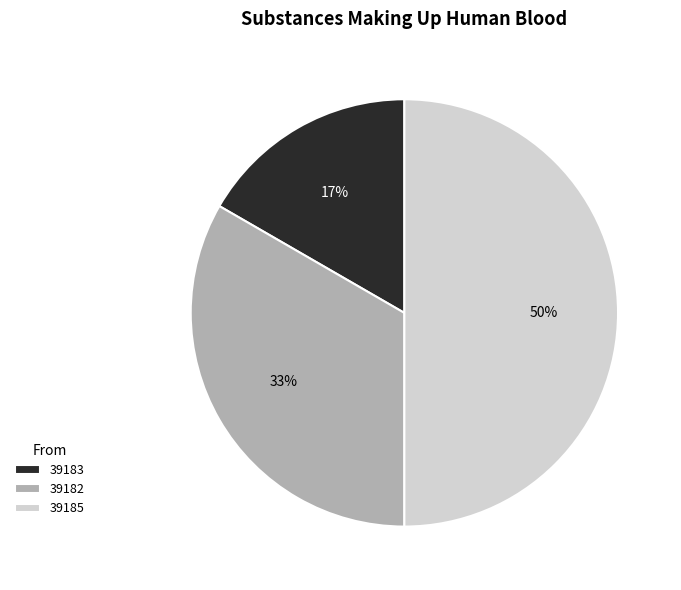

Approximately how many times larger is the value at 39183 compared to 39185?

0.3